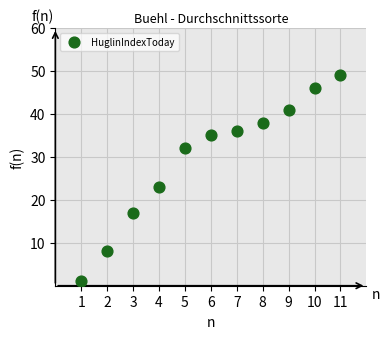

What Y value in the scatter plot is closest to 25?

23